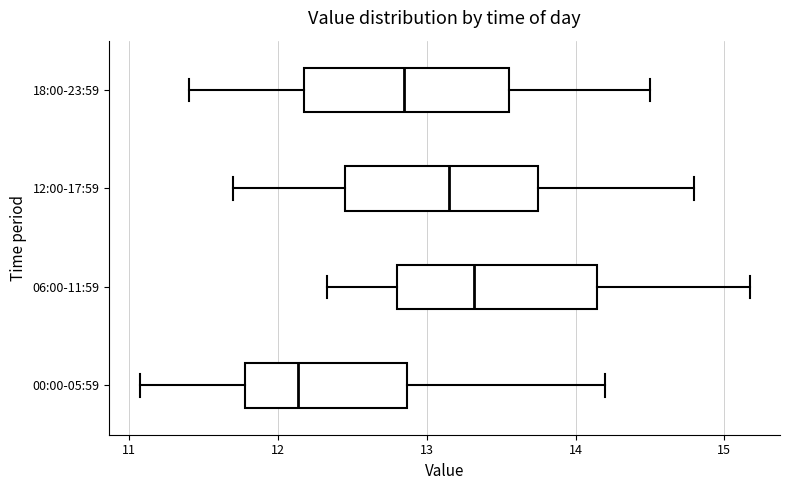

Where does the median line of the box for 00:00-05:59 sit on the x-axis? The values are not printed on the chart, so give them approximately, as read against the axis.

12.1